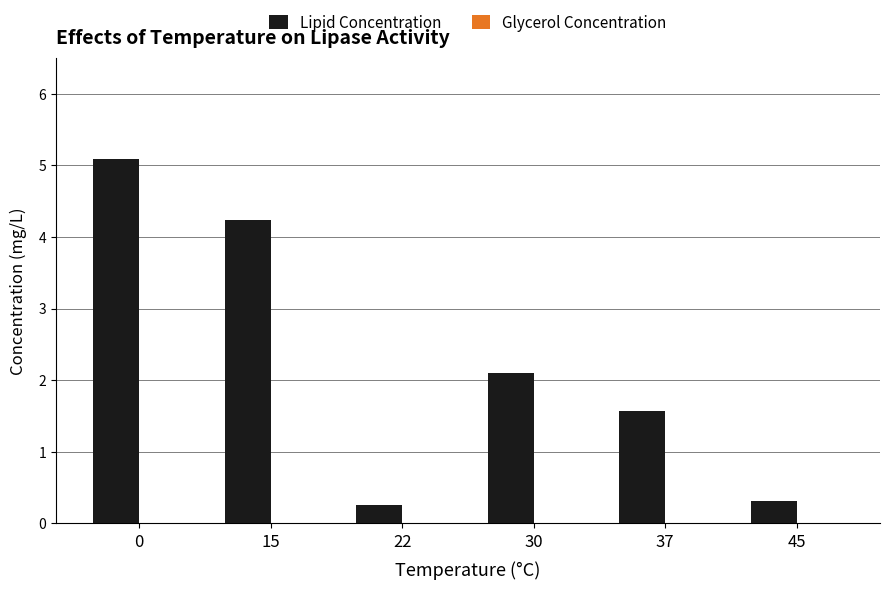

Reading left to right, transcribe all the data shown in this chart.

0=5.1	15=4.2	22=0.3	30=2.1	37=1.6	45=0.3